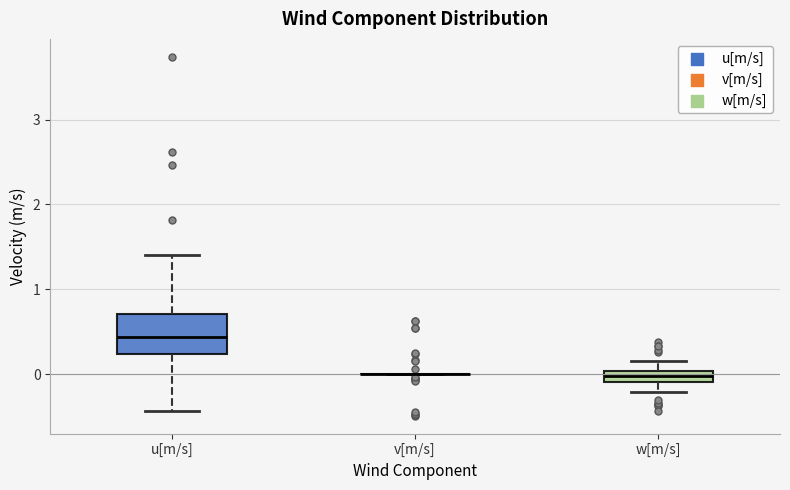

Which box is the tallest, from its lower edge to its upper edge?

u[m/s]